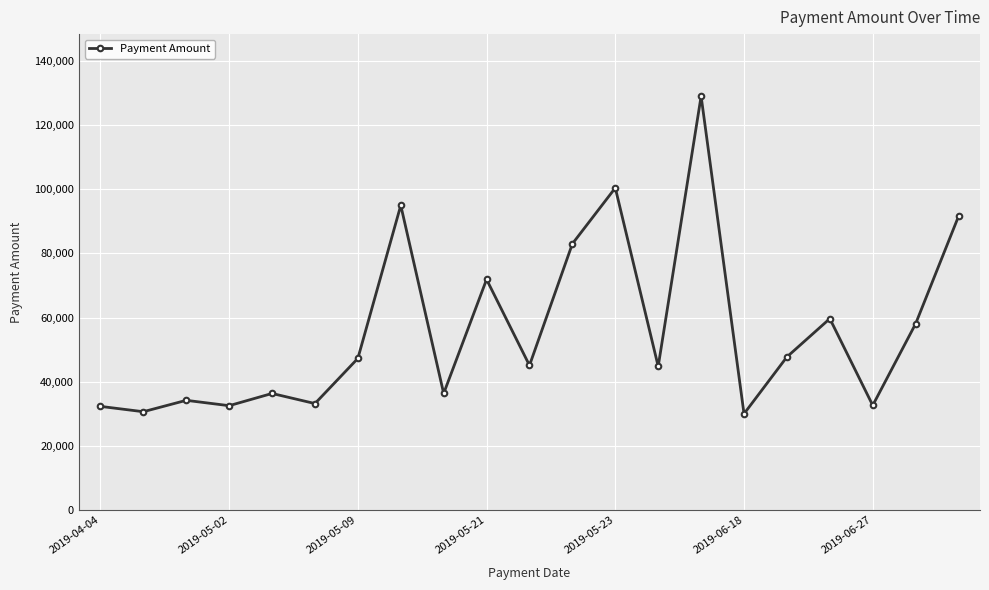

What is the average value?

55801.0